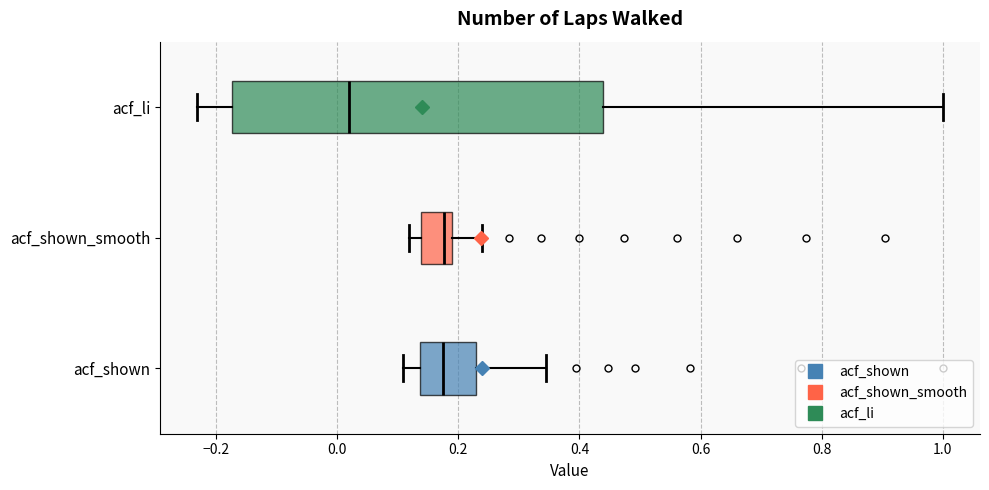

Where is the right edge of the box for acf_shown_smooth on the x-axis? The values are not printed on the chart, so give them approximately, as read against the axis.

0.18